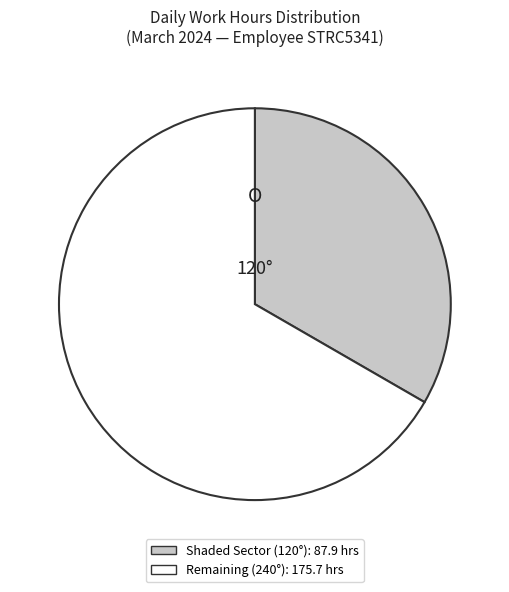

Does any single category account for the majority?

Yes